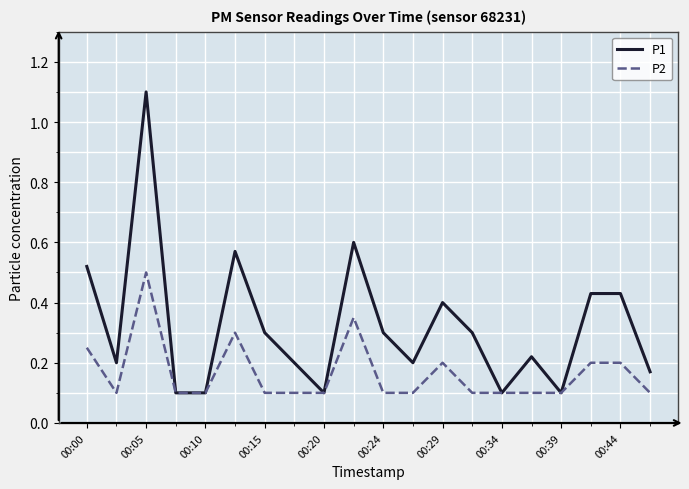

Which series has the widest spread of values?

P1